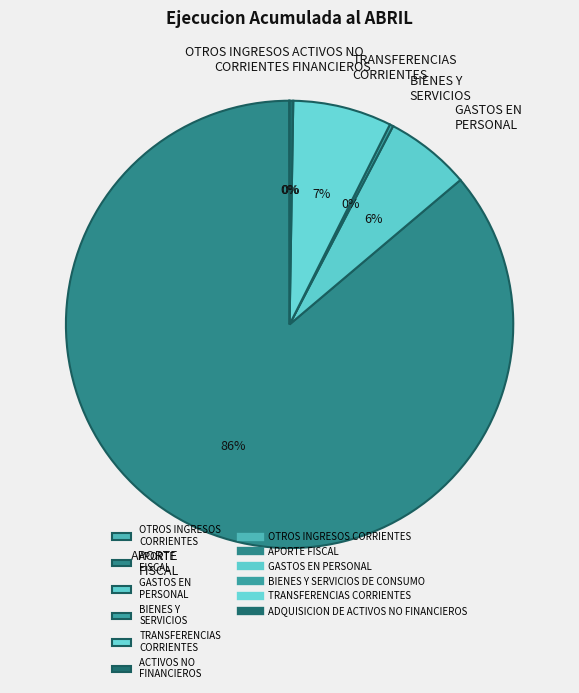

Which has a higher value, TRANSFERENCIAS CORRIENTES or GASTOS EN PERSONAL?

TRANSFERENCIAS CORRIENTES